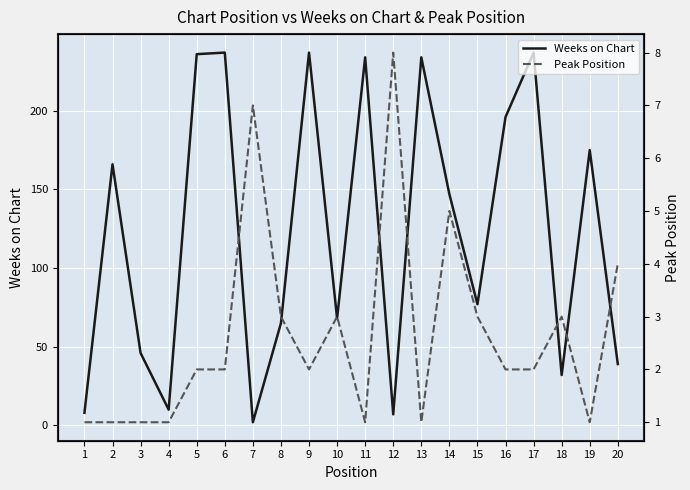

Reading left to right, what are all the values shown in this chart?

Weeks on Chart: 1=8	2=166	3=46	4=10	5=236	6=237	7=2	8=65	9=237	10=68	11=234	12=7	13=234	14=147	15=77	16=196	17=237	18=32	19=175	20=39
Peak Position: 1=1	2=1	3=1	4=1	5=2	6=2	7=7	8=3	9=2	10=3	11=1	12=8	13=1	14=5	15=3	16=2	17=2	18=3	19=1	20=4